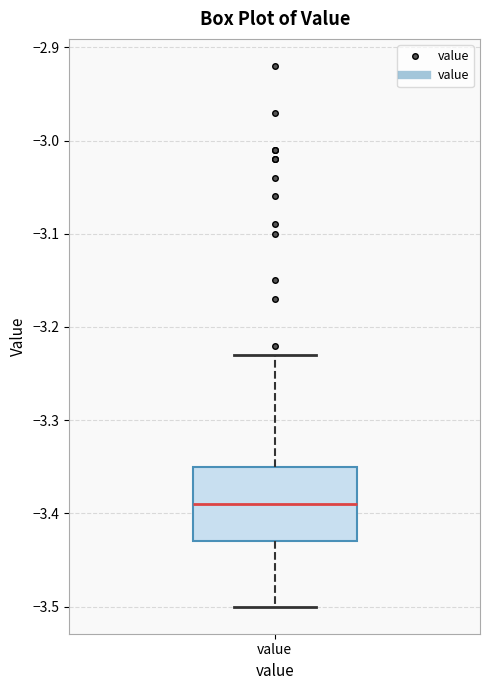

Where is the upper edge of the box for value on the y-axis? The values are not printed on the chart, so give them approximately, as read against the axis.

-3.35